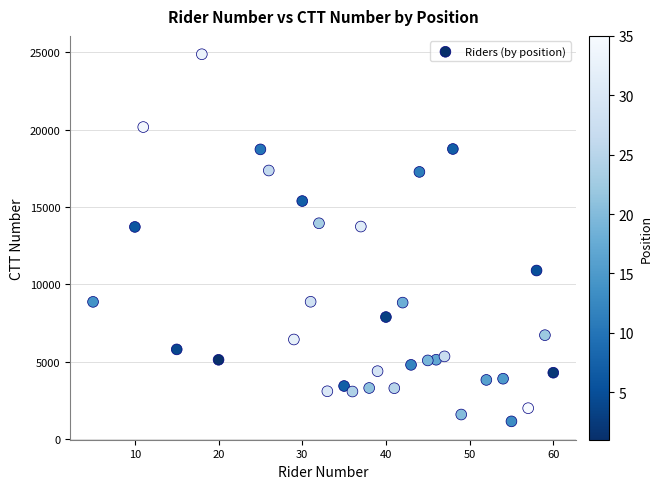

What is the range of Y values (max minus min)?

23738